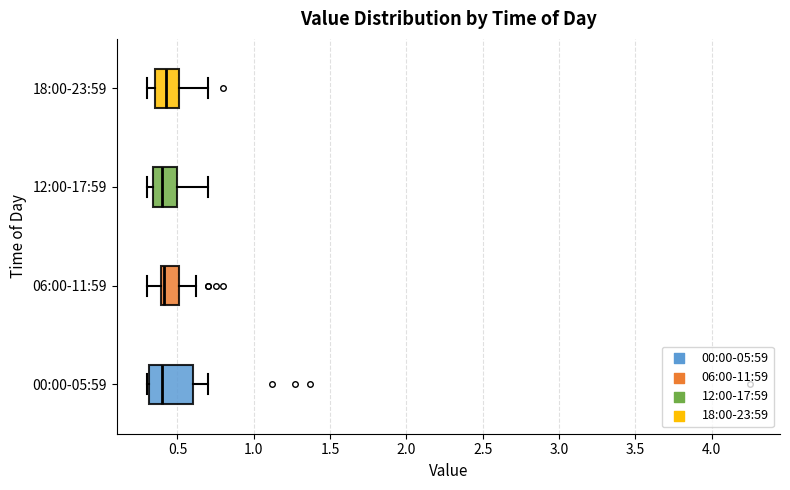

Reading bottom to top, read every box against the x-axis: the position of its median line, the range the box covers, and the ends of its whiskers. The values are not printed on the chart, so give them approximately, as read against the axis.

00:00-05:59: median 0.40, box 0.30 to 0.60, whiskers 0.30 (just left of the box's left edge) to 0.70
06:00-11:59: median 0.40 (just right of the box's left edge), box 0.40 to 0.50, whiskers 0.30 to 0.60
12:00-17:59: median 0.40, box 0.35 to 0.50, whiskers 0.30 to 0.70
18:00-23:59: median 0.45, box 0.35 to 0.50, whiskers 0.30 to 0.70